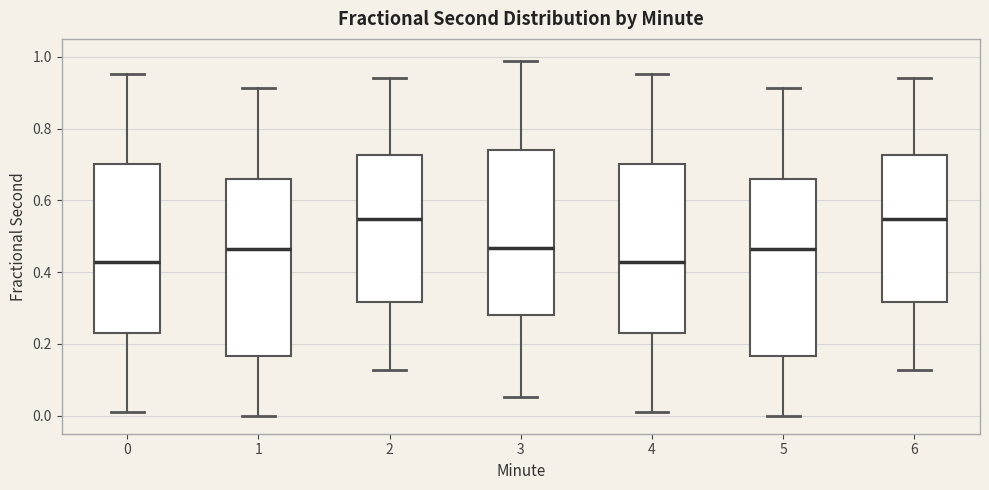

Where is the upper edge of the box at x = 6 on the y-axis? The values are not printed on the chart, so give them approximately, as read against the axis.

0.72